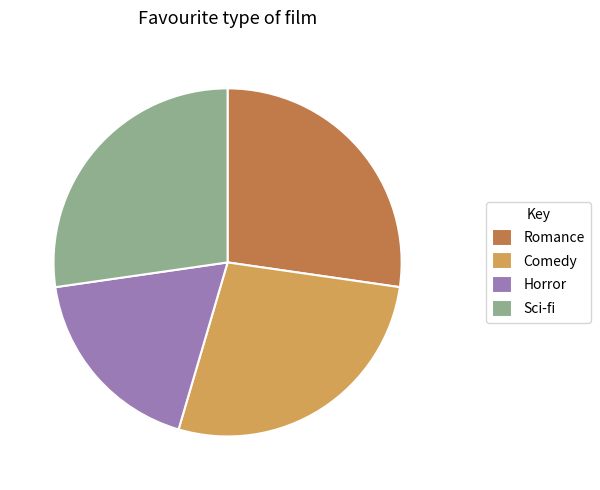

The Sci-fi slice represents 15% of the pie. True or false?

False